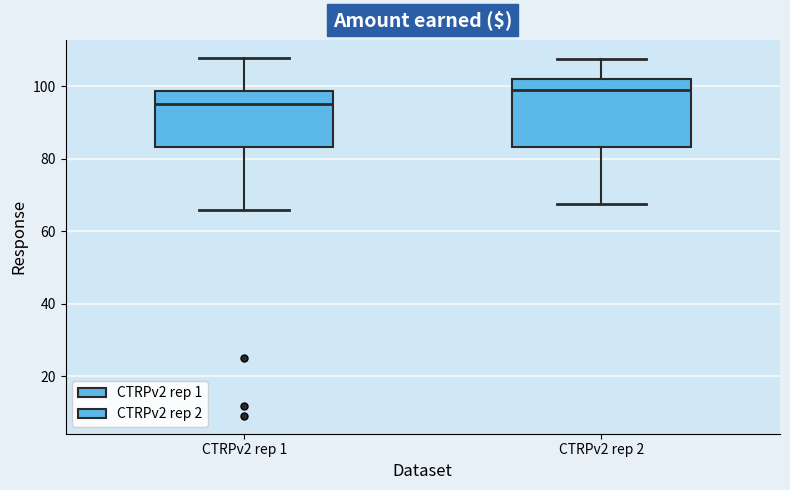

Which box has the lowest median line?

CTRPv2 rep 1